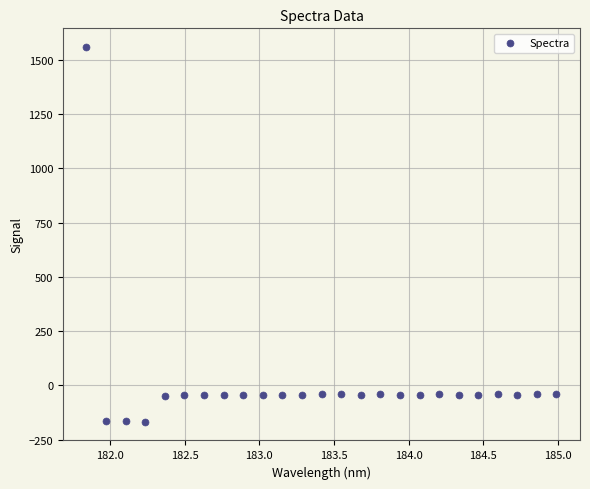

What is the range of Y values (max minus min)?

1725.2